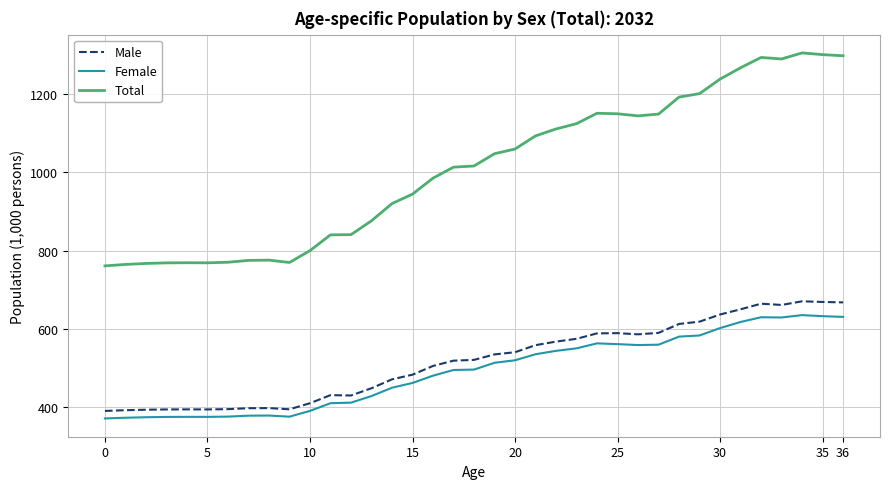

What is the lowest value of the Male series?

390.2